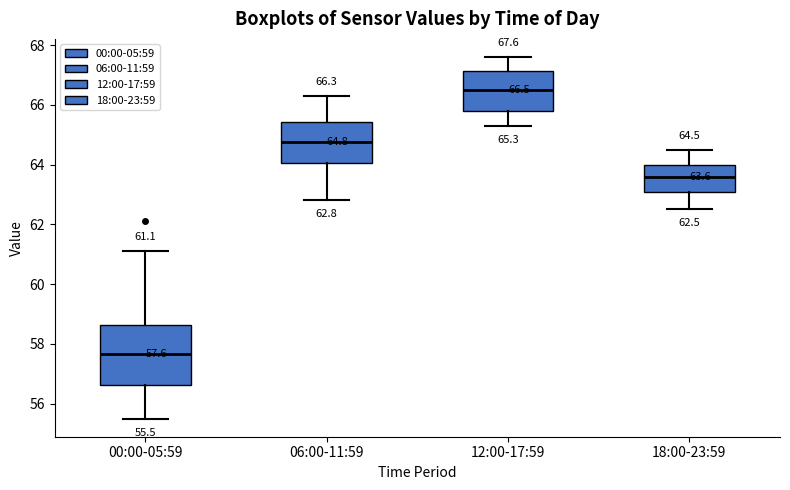

Which box's median line is the highest?

12:00-17:59